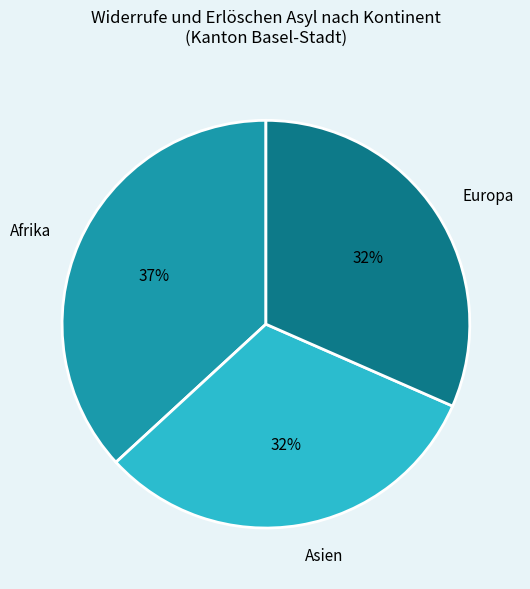

What percentage is the Asien slice, to the nearest percent?

32%